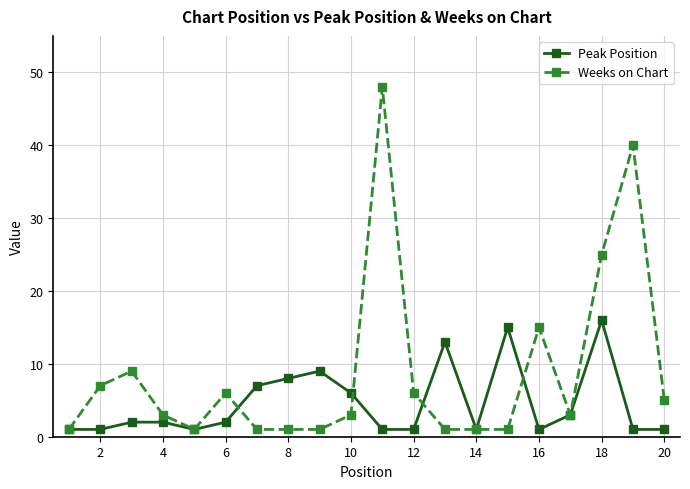

Count the number of categories in the chart.

20